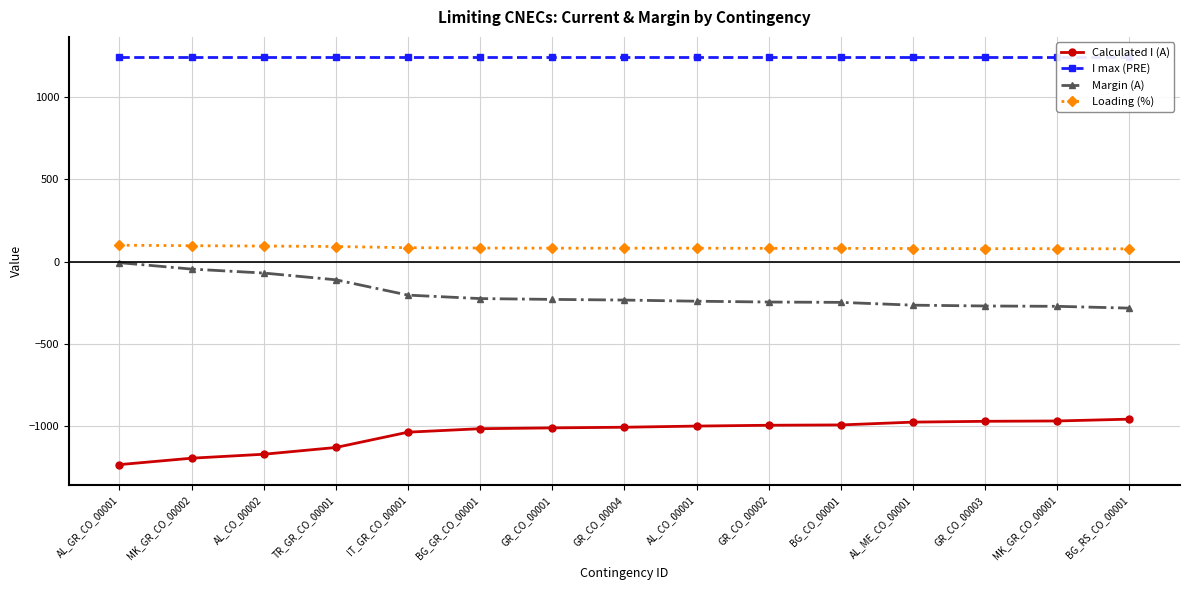

What are all the series names shown in the legend?

Calculated I (A), I max (PRE), Margin (A), Loading (%)